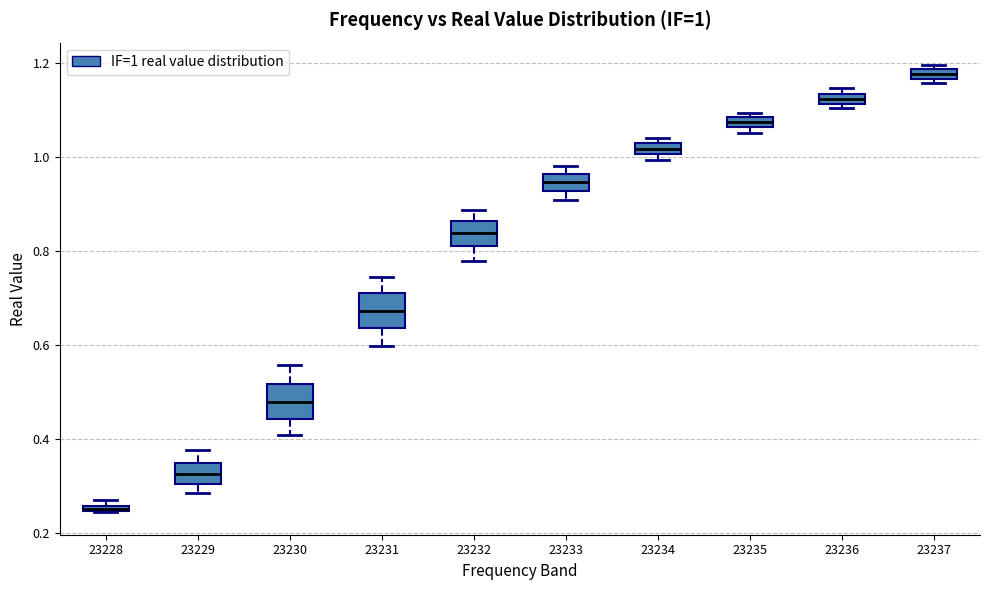

Which box has the lowest median line?

23228